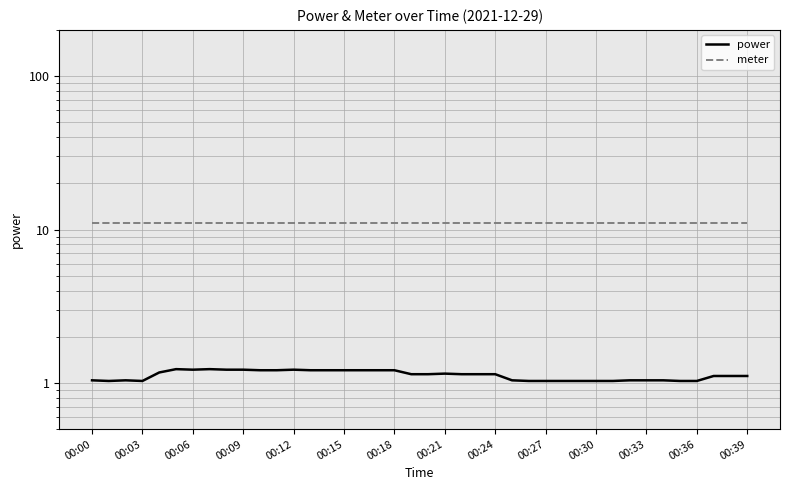

What is the sum of the meter values at 19 and 39?

22.0